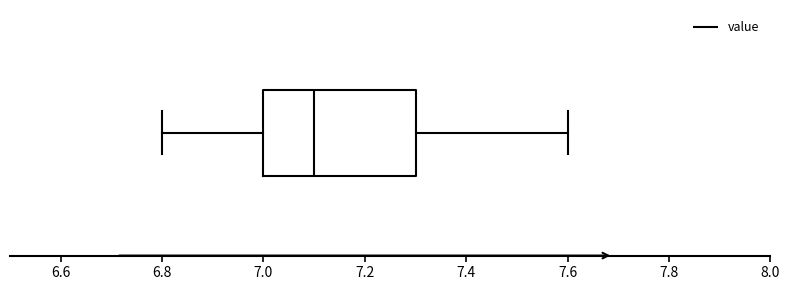

Read this box plot against the x-axis: the position of the median line, the range covered by the box, and the ends of both whiskers. The values are not printed on the chart, so give them approximately, as read against the axis.

median 7.1, box 7.0 to 7.3, whiskers 6.8 to 7.6